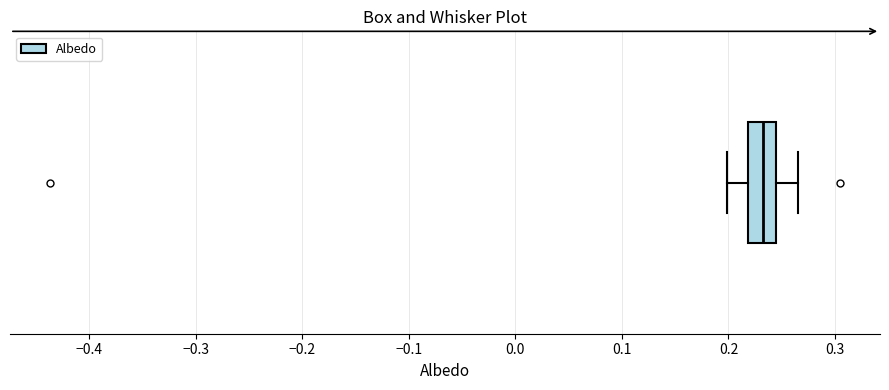

Transcribe this box plot: give where the median line is, the range the box spans, and where the two whiskers end, as read against the x-axis. The values are not printed on the chart, so give them approximately, as read against the axis.

median 0.23, box 0.22 to 0.25, whiskers 0.20 to 0.26